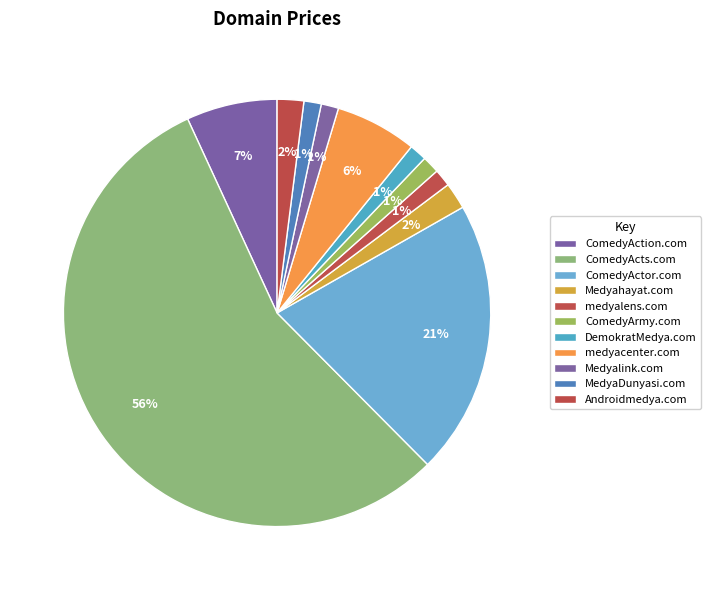

What is the largest slice in the pie chart?

ComedyActs.com